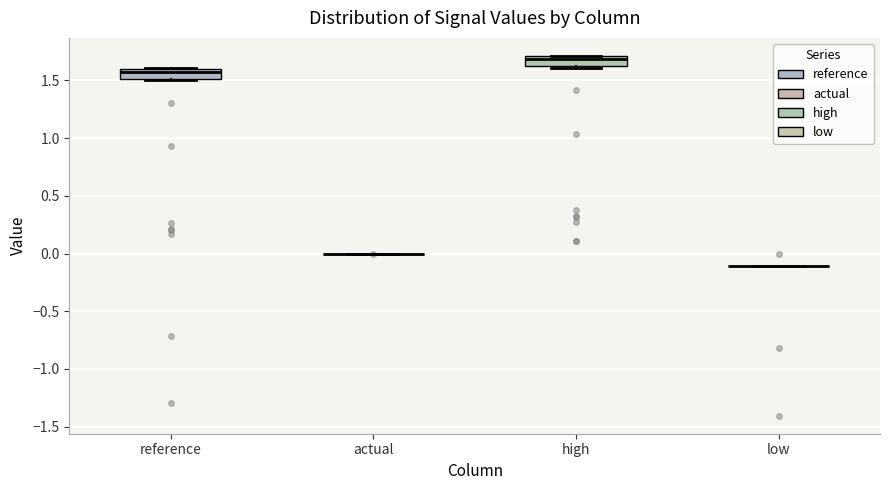

Reading left to right, read every box against the y-axis: the position of its median line, the range the box covers, and the ends of its whiskers. The values are not printed on the chart, so give them approximately, as read against the axis.

reference: median 1.6 (just below the box's upper edge), box 1.5 to 1.6, whiskers 1.5 to 1.6
actual: box collapsed to a line at 0.0, whiskers 0.0 to 0.0
high: median 1.7 (just below the box's upper edge), box 1.6 to 1.7, whiskers 1.6 to 1.7
low: box collapsed to a line at -0.1, whiskers -0.1 to -0.1